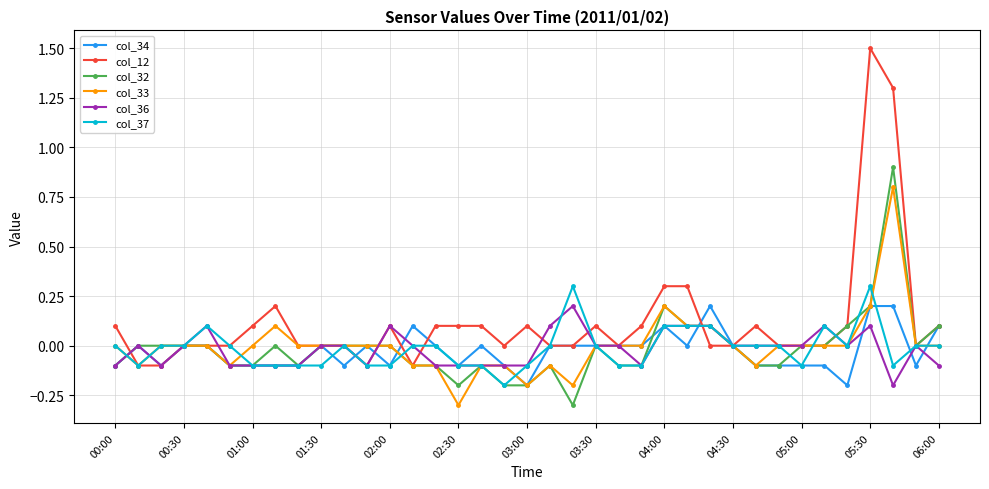

What is the highest value of the col_12 series?

1.5